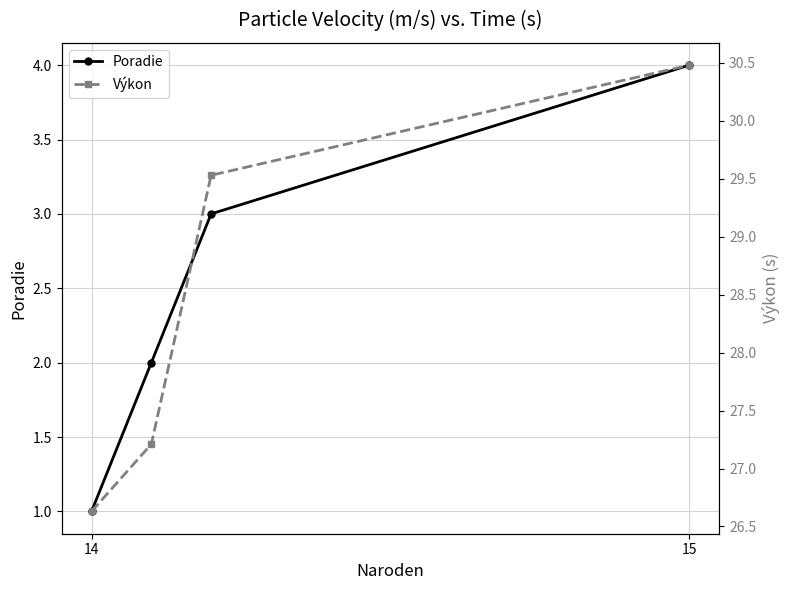

True or false: Výkon and Poradie intersect in this chart.

False